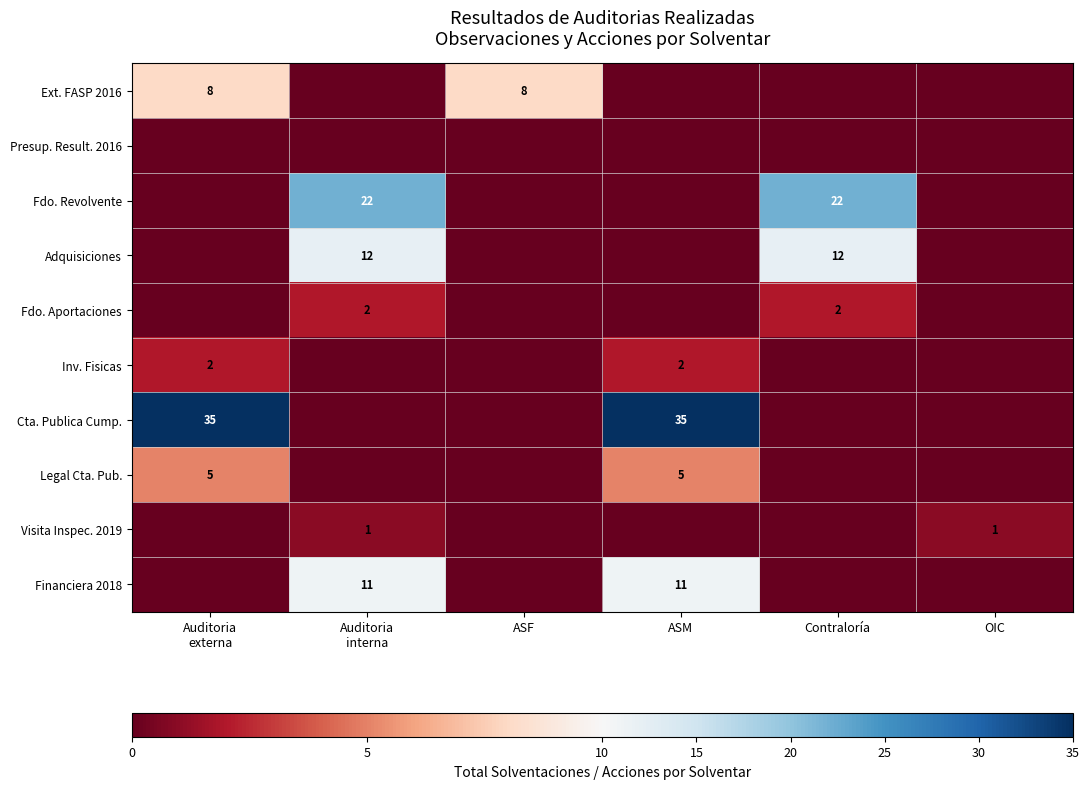

Is it true that Financiera 2018 equals 6 at ASM?

False